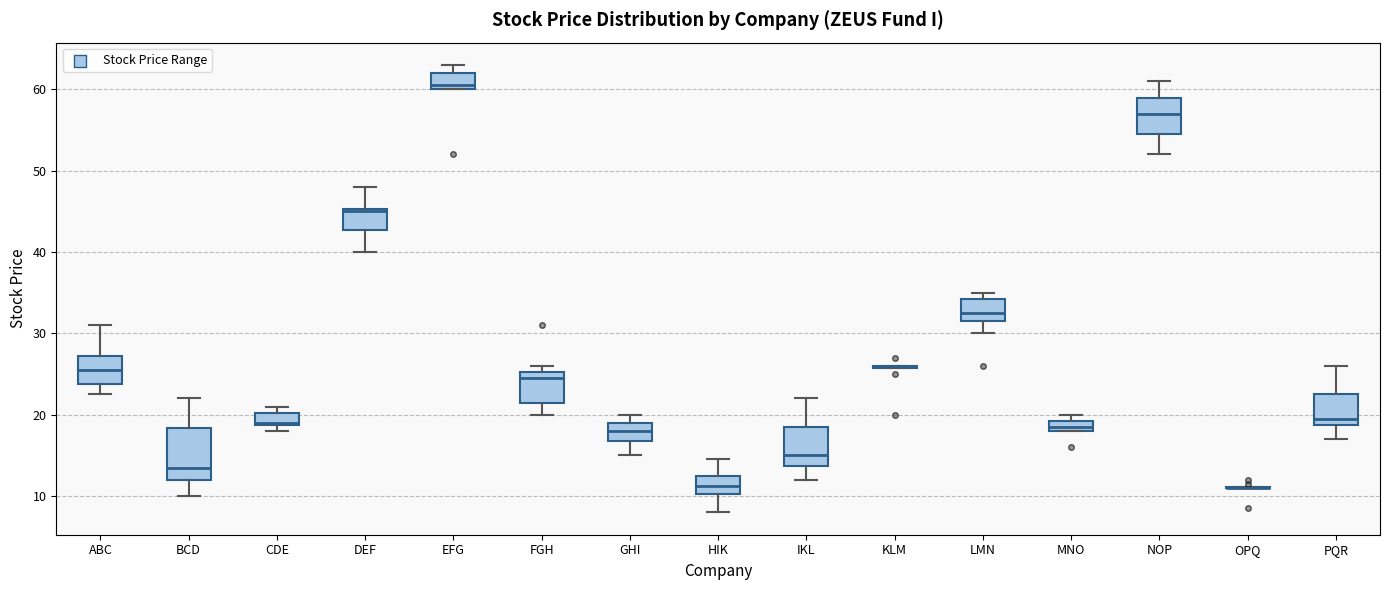

Comparing the boxes themselves (not the whiskers), which one is the tallest?

BCD